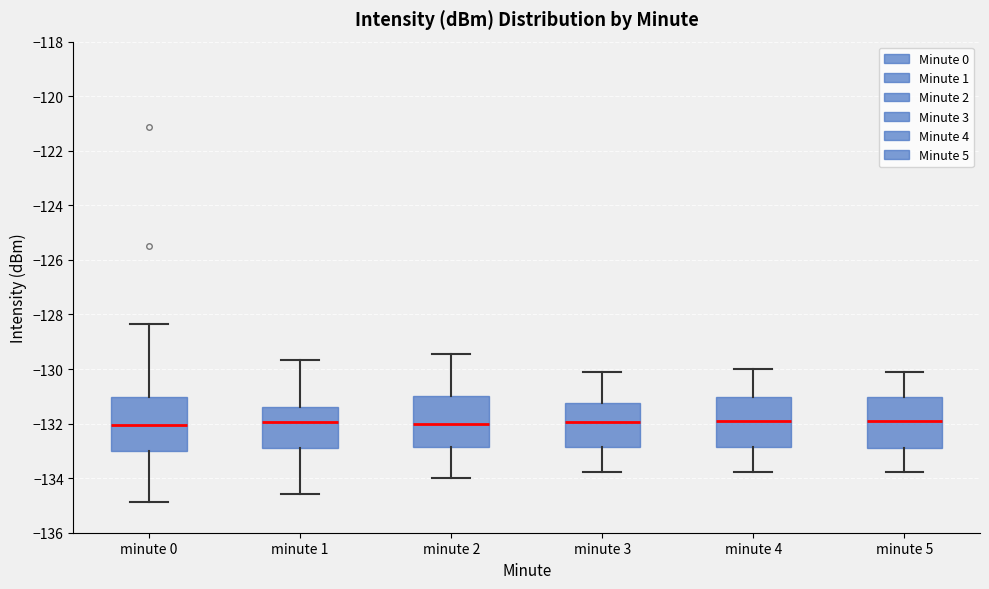

Where is the lower edge of the box for minute 4 on the y-axis? The values are not printed on the chart, so give them approximately, as read against the axis.

-132.8